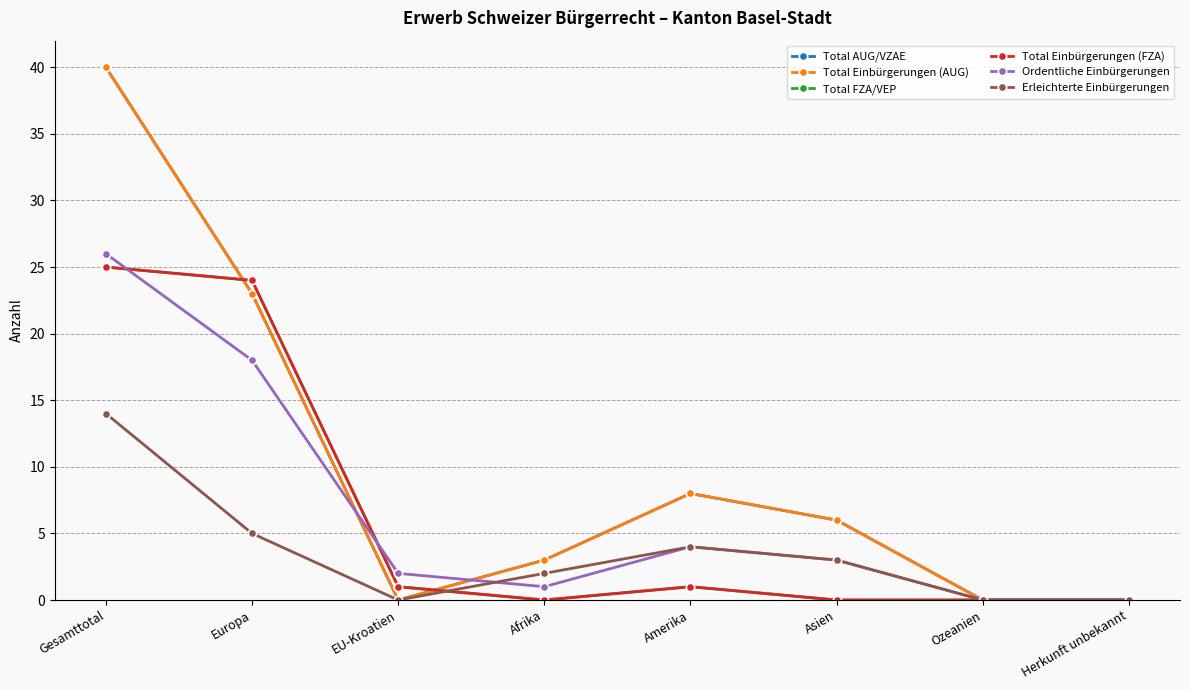

List the labels in order of Total FZA/VEP value, largest first.

Gesamttotal, Europa, EU-Kroatien, Amerika, Afrika, Asien, Ozeanien, Herkunft unbekannt